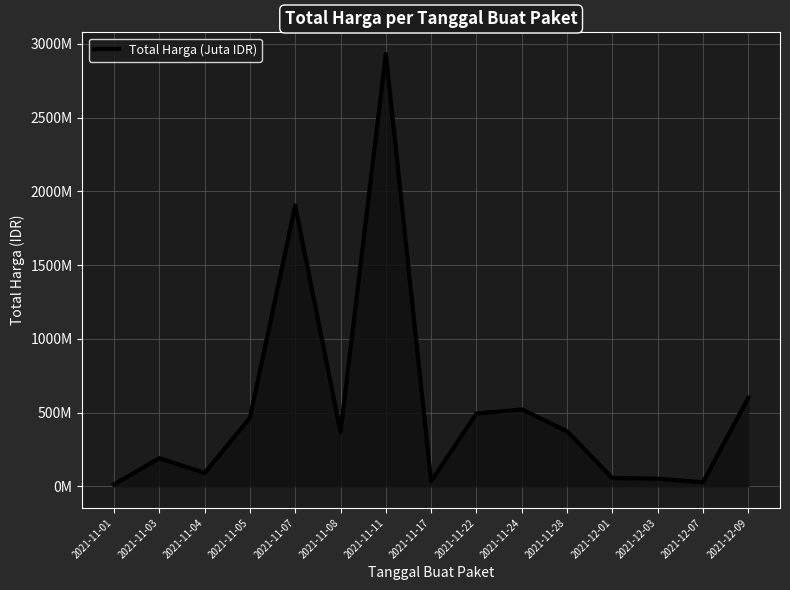

How many interior local valleys (lower than both neighbors) does the data have?

4